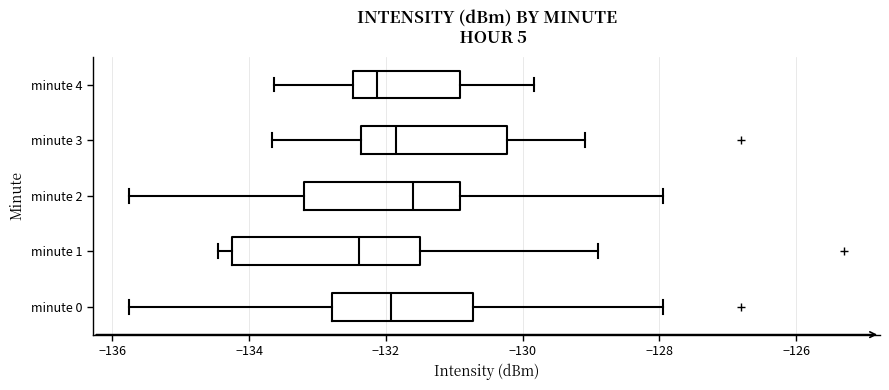

Reading bottom to top, read every box against the x-axis: the position of its median line, the range the box covers, and the ends of its whiskers. The values are not printed on the chart, so give them approximately, as read against the axis.

minute 0: median -132.0, box -132.8 to -130.8, whiskers -135.8 to -128.0
minute 1: median -132.4, box -134.2 to -131.6, whiskers -134.4 to -128.8
minute 2: median -131.6, box -133.2 to -131.0, whiskers -135.8 to -128.0
minute 3: median -131.8, box -132.4 to -130.2, whiskers -133.6 to -129.0
minute 4: median -132.2, box -132.4 to -131.0, whiskers -133.6 to -129.8